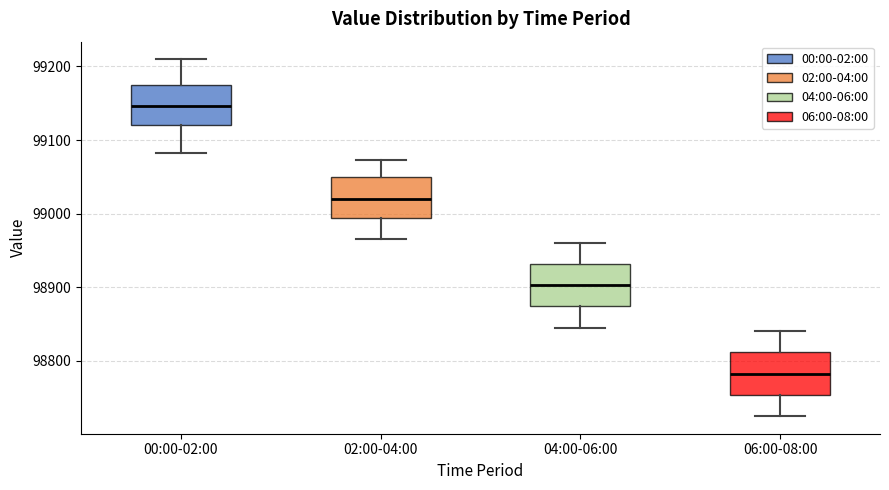

Reading left to right, transcribe this box plot: for each box, give where its median line is, the range the box spans, and where its two whiskers end, as read against the y-axis. The values are not printed on the chart, so give them approximately, as read against the axis.

00:00-02:00: median 99150, box 99120 to 99180, whiskers 99080 to 99210
02:00-04:00: median 99020, box 98990 to 99050, whiskers 98970 to 99070
04:00-06:00: median 98900, box 98870 to 98930, whiskers 98850 to 98960
06:00-08:00: median 98780, box 98750 to 98810, whiskers 98730 to 98840